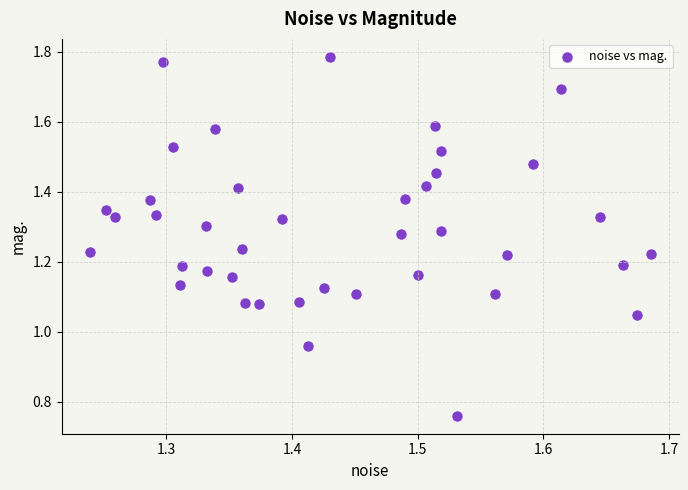

What is the range of X values (max minus min)?

0.4